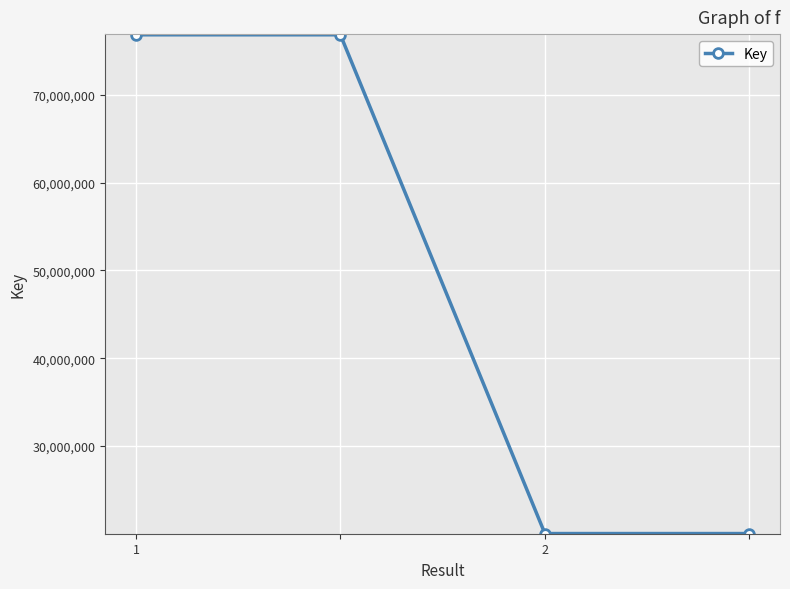

What is the maximum value shown in the chart?

76825539